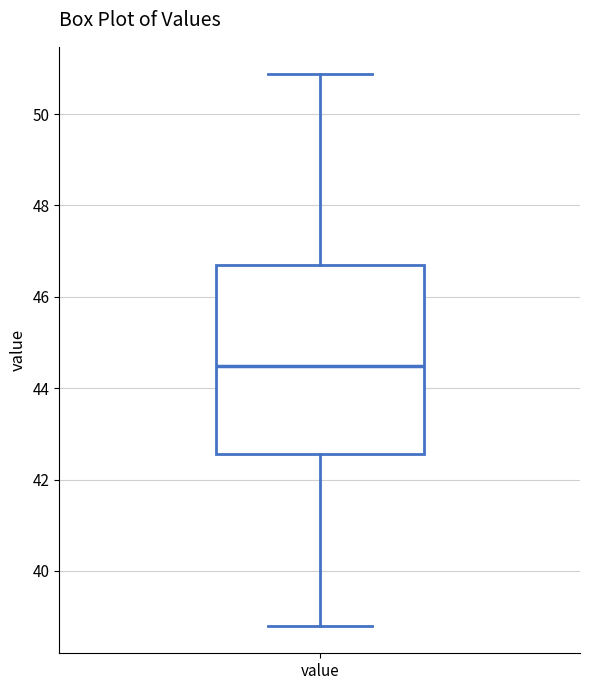

Where is the upper edge of the box for value on the y-axis? The values are not printed on the chart, so give them approximately, as read against the axis.

46.6